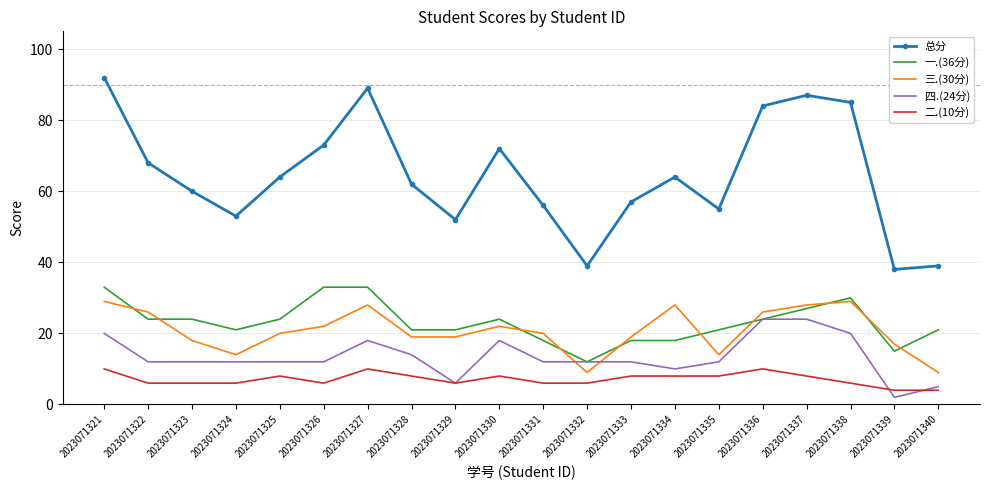

At 2023071325, list the series in order from largest to smallest.

总分, 一.(36分), 三.(30分), 四.(24分), 二.(10分)